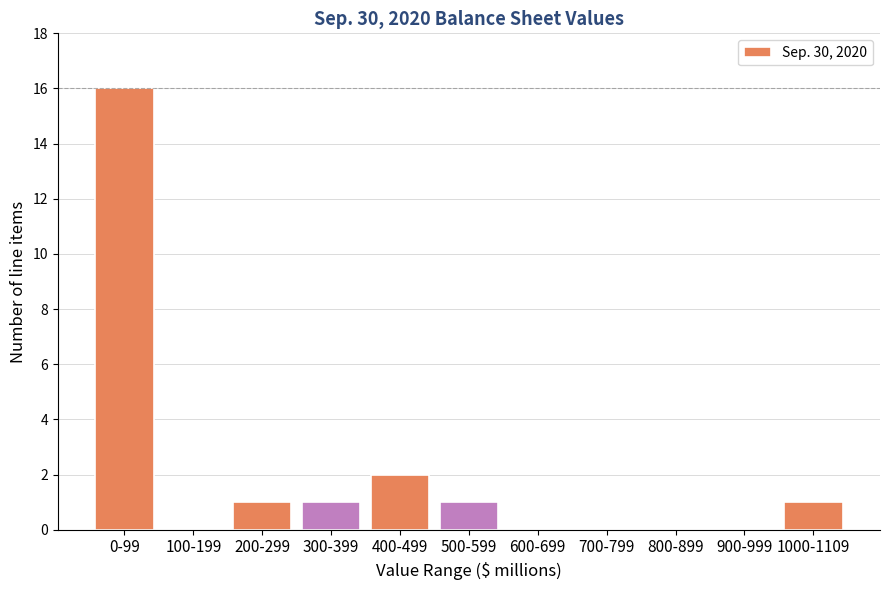

Reading left to right, extract all data points from this chart.

0-99=16	100-199=0	200-299=1	300-399=1	400-499=2	500-599=1	600-699=0	700-799=0	800-899=0	900-999=0	1000-1109=1